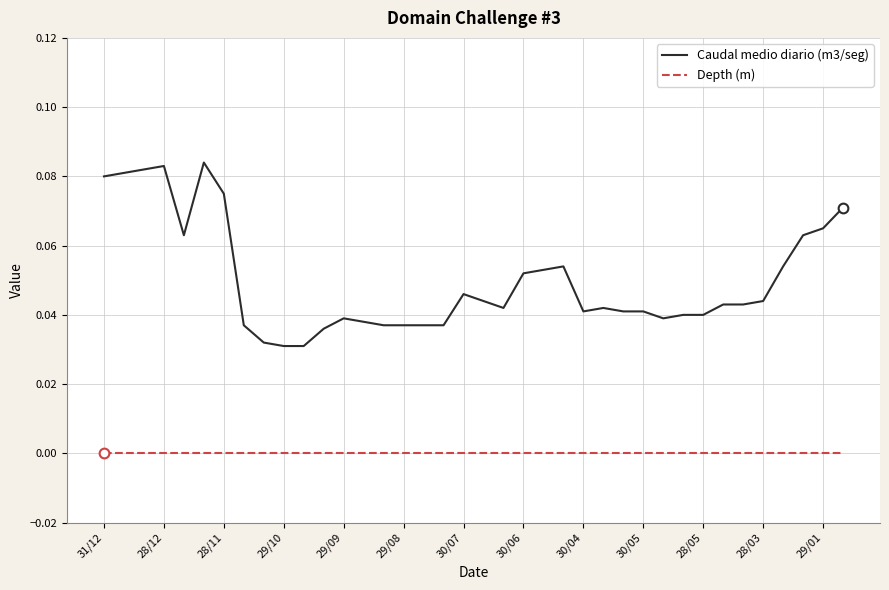

True or false: Caudal medio diario (m3/seg) and Depth (m) intersect in this chart.

False